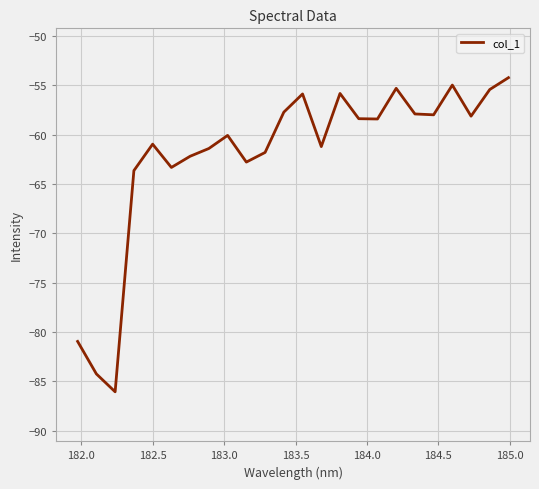

What is the difference between the maximum and minimum values?

31.8